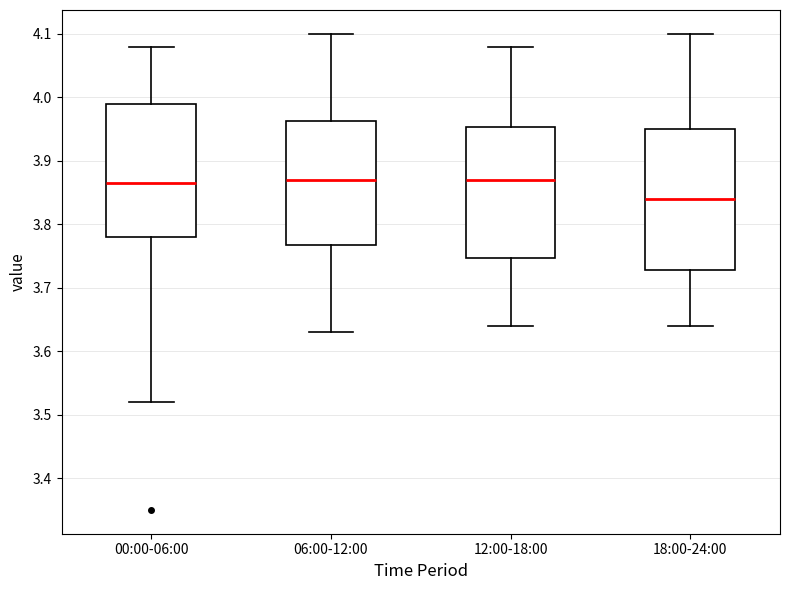

Reading left to right, transcribe this box plot: for each box, give where its median line is, the range the box spans, and where its two whiskers end, as read against the y-axis. The values are not printed on the chart, so give them approximately, as read against the axis.

00:00-06:00: median 3.87, box 3.78 to 3.99, whiskers 3.52 to 4.08
06:00-12:00: median 3.87, box 3.77 to 3.96, whiskers 3.63 to 4.10
12:00-18:00: median 3.87, box 3.75 to 3.95, whiskers 3.64 to 4.08
18:00-24:00: median 3.84, box 3.73 to 3.95, whiskers 3.64 to 4.10